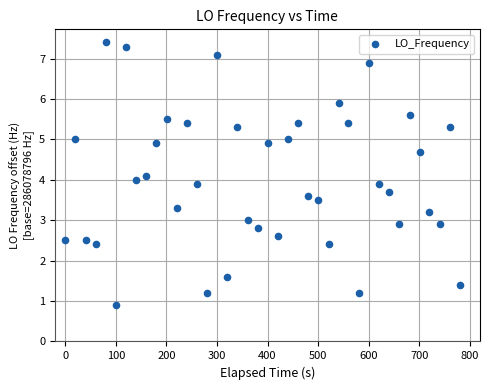

What is the range of X values (max minus min)?

780.4